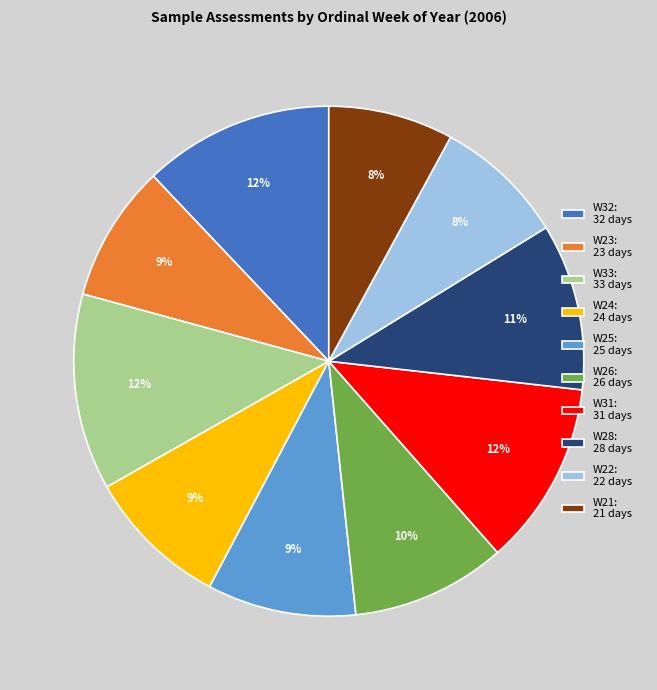

To the nearest percent, what percentage of the pie is W28?

11%